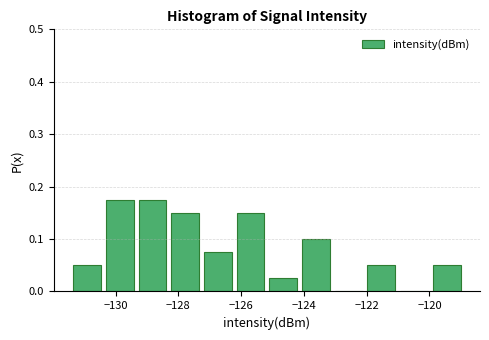

Reading left to right, transcribe this chart: for each bar, give the range it covers on the x-axis and its height. Neither the bar edges nor the heights are printed on the chart, so give them approximately, as read against the axes.

-131.4 to -130.4: 0.05
-130.4 to -129.4: 0.18
-129.4 to -128.4: 0.18
-128.4 to -127.2: 0.15
-127.2 to -126.2: 0.08
-126.2 to -125.2: 0.15
-125.2 to -124.2: 0.03
-124.2 to -123.0: 0.10
-123.0 to -122.0: 0
-122.0 to -121.0: 0.05
-121.0 to -120.0: 0
-120.0 to -119.0: 0.05